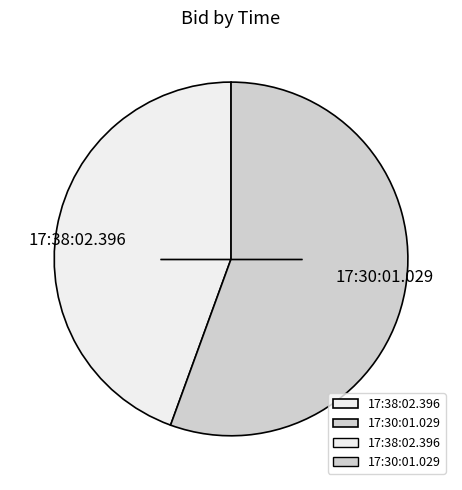

Which has a higher value, 17:38:02.396 or 17:30:01.029?

17:30:01.029